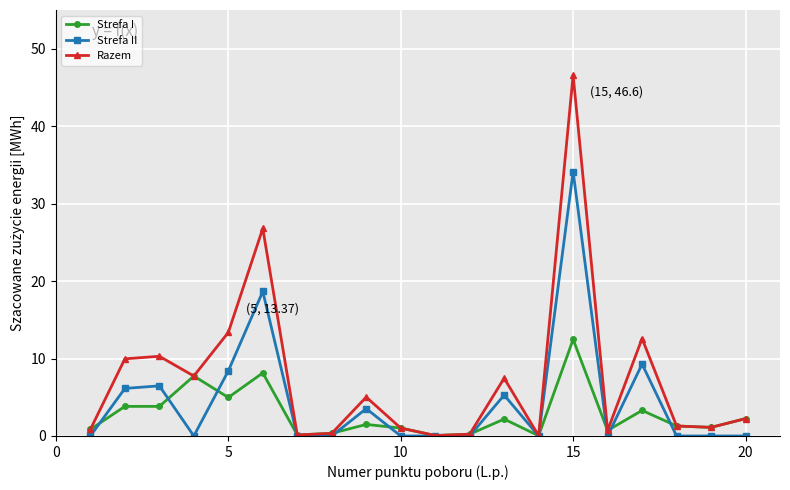

Does the chart display data point markers on the line(s)?

Yes